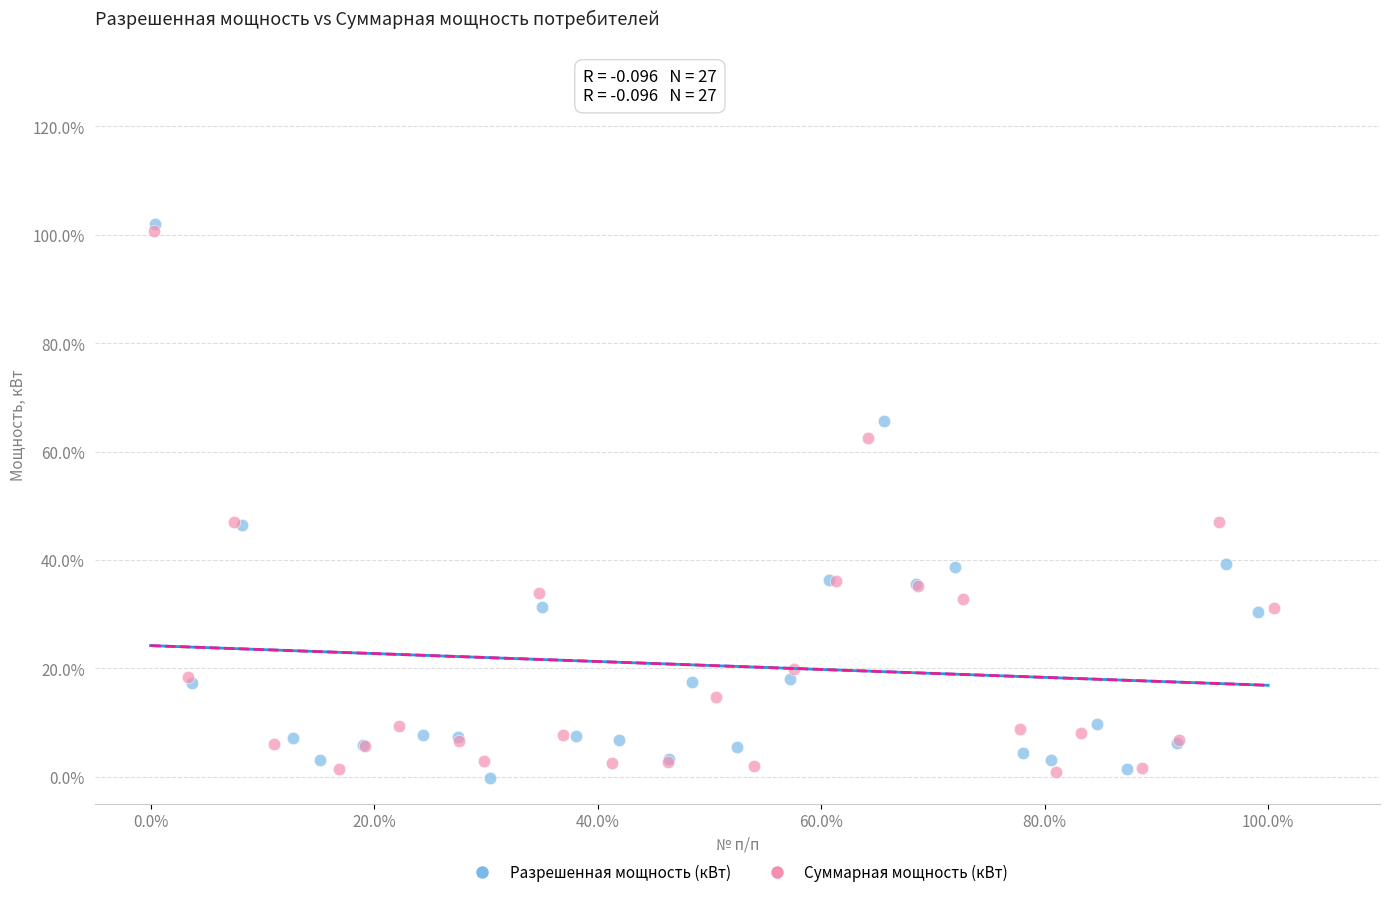

Which series contains the highest Y value?

Разрешенная мощность (кВт)